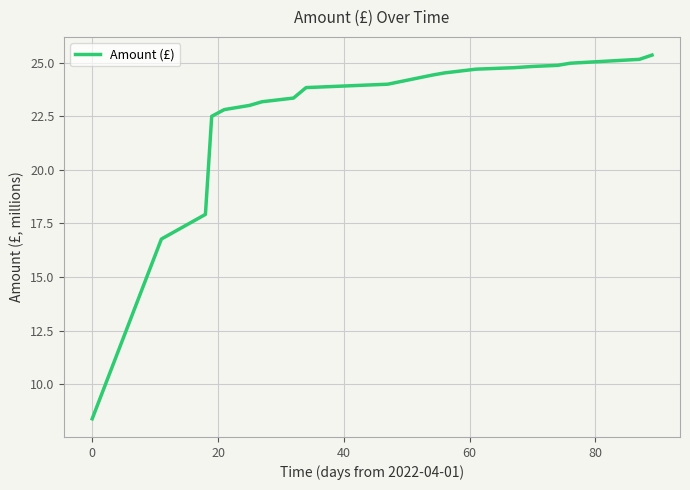

What is the greatest value displayed?

25.4